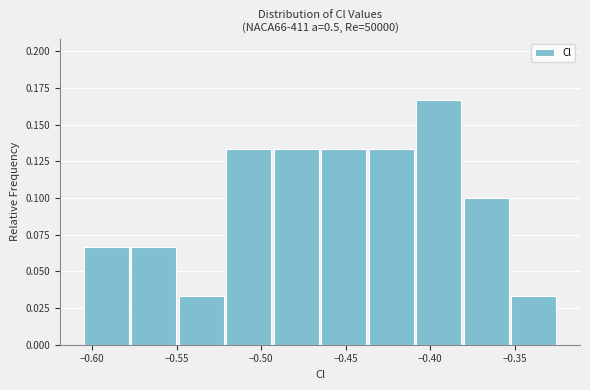

Reading left to right, list every bar in this chart as the range it spans on the x-axis followed by its height. Neither the bar edges nor the heights are printed on the chart, so give them approximately, as read against the axes.

-0.605 to -0.575: 0.065
-0.575 to -0.550: 0.065
-0.550 to -0.520: 0.035
-0.520 to -0.495: 0.135
-0.495 to -0.465: 0.135
-0.465 to -0.435: 0.135
-0.435 to -0.410: 0.135
-0.410 to -0.380: 0.165
-0.380 to -0.350: 0.100
-0.350 to -0.325: 0.035